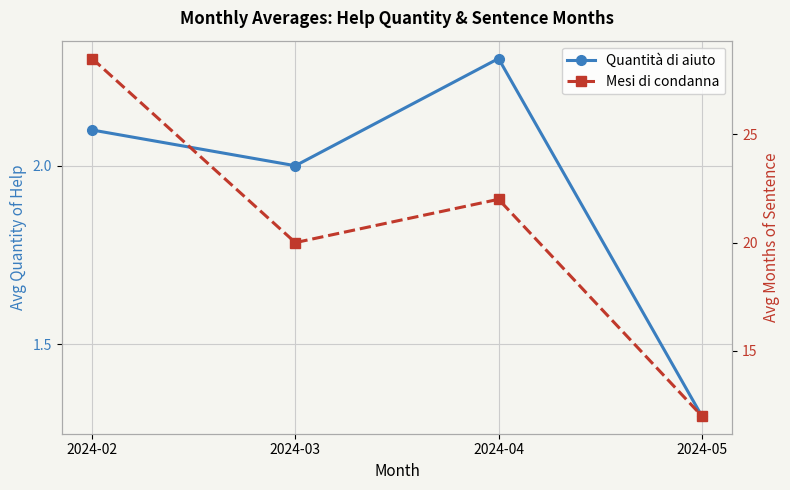

Where does the Quantità di aiuto series first go above 2?

2024-02